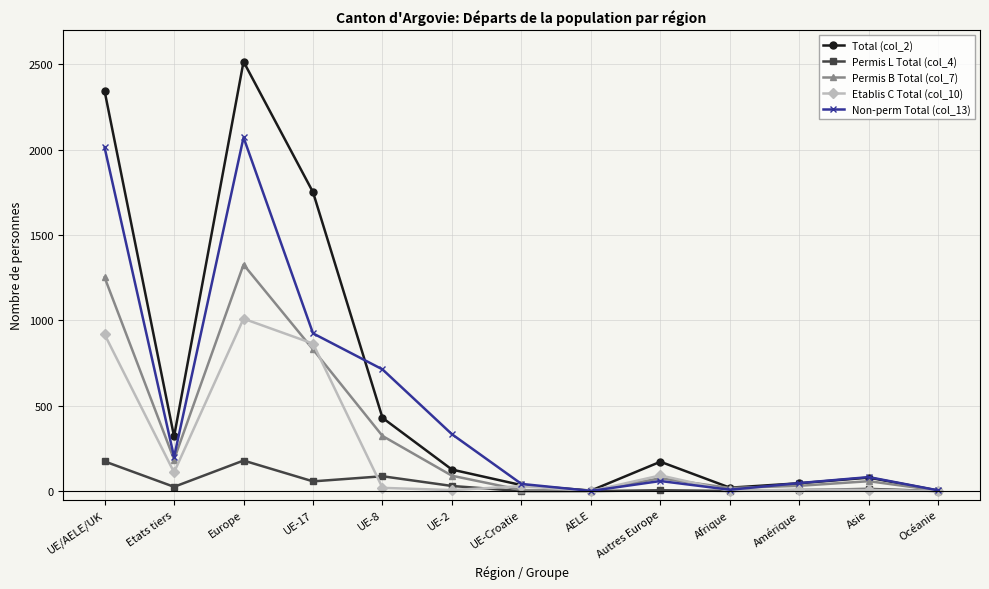

True or false: Total (col_2) has a value of 2941 at UE-17.

False